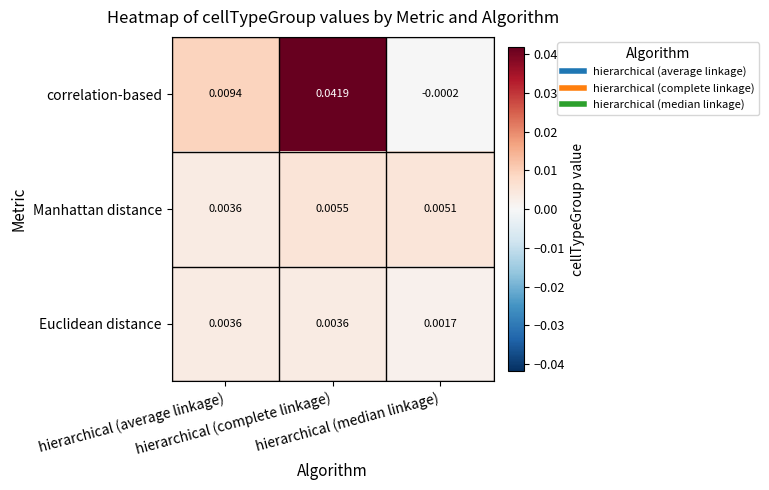

At how many categories does at least one series exceed 0?

3